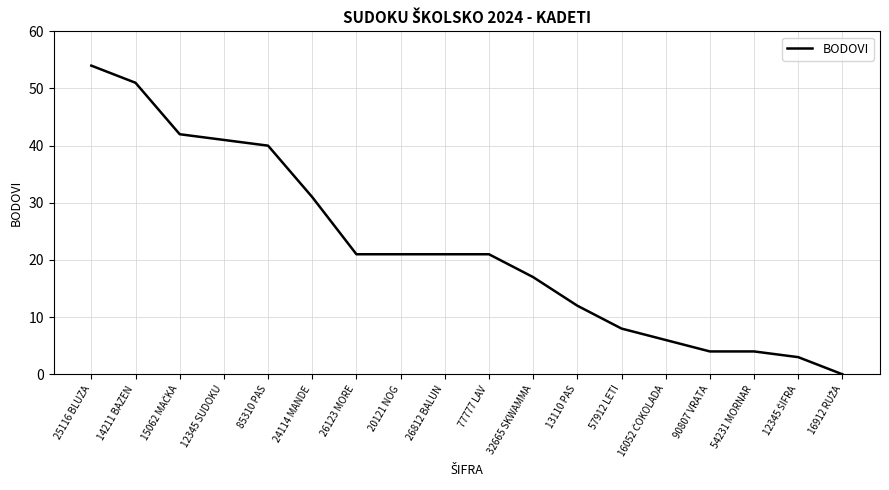

How many lines are shown in the chart?

1